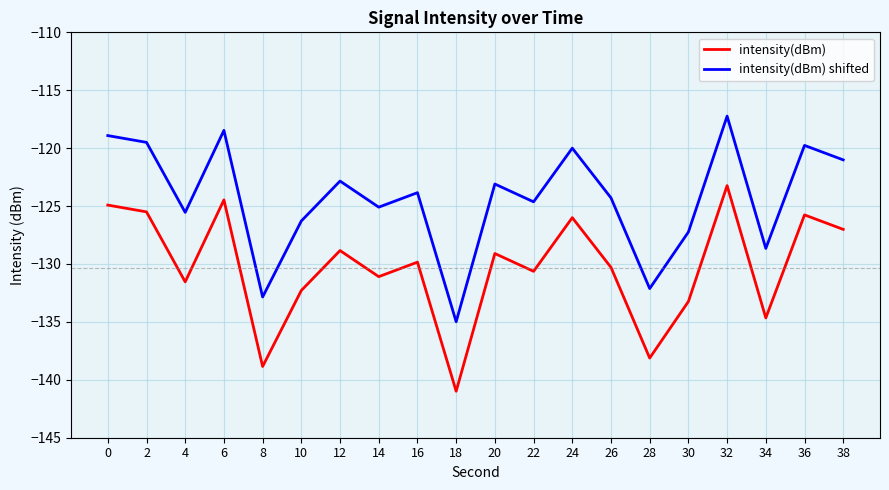

How many interior local valleys does the intensity(dBm) series have?

7